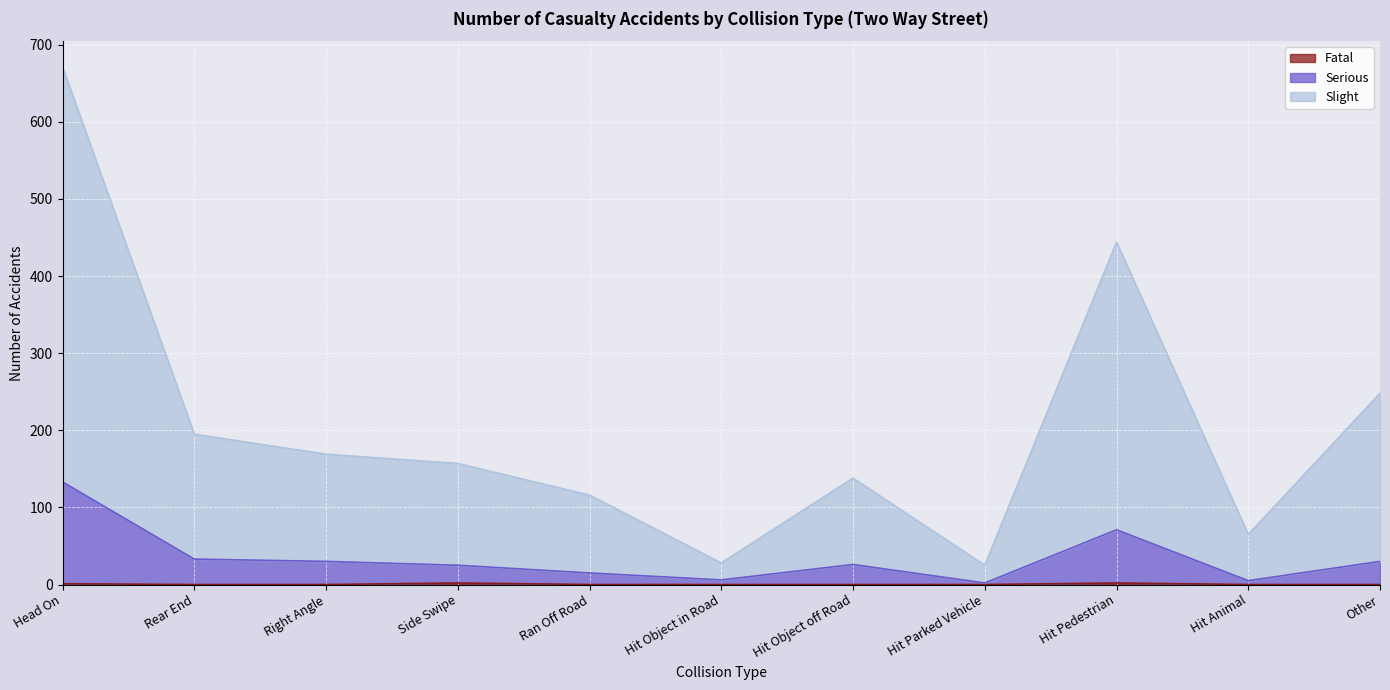

True or false: Slight and Fatal cross at least once.

False